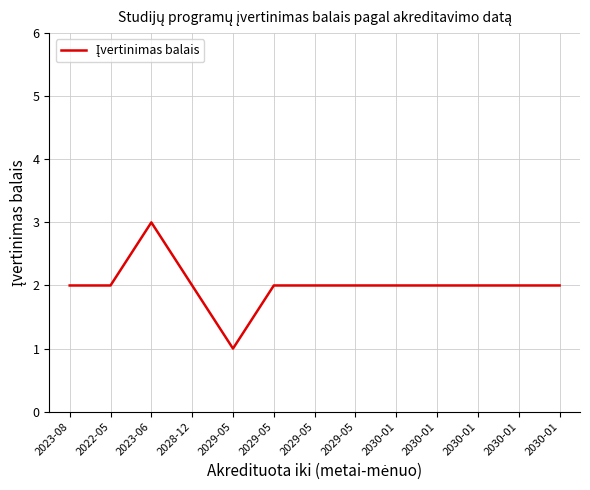

What is the label of the 5th point from the left?

2029-05